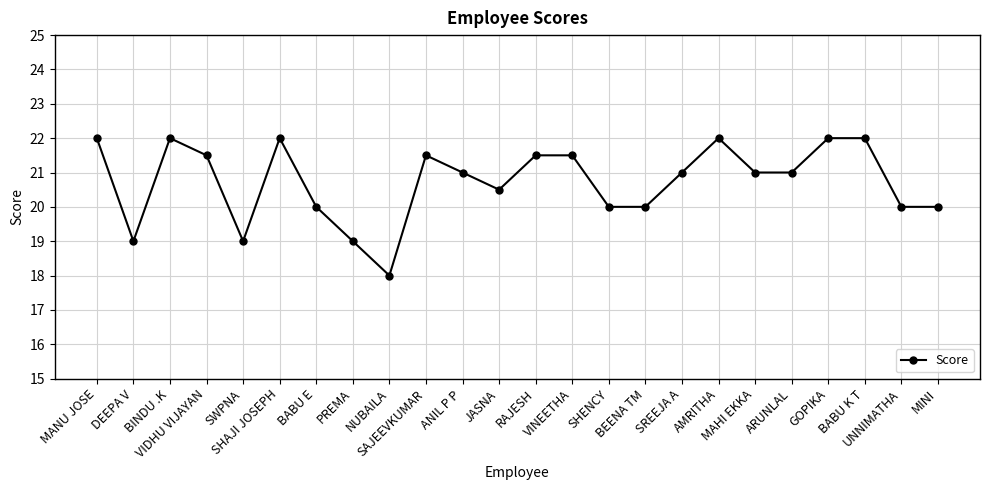

What is the difference between the maximum and minimum values?

4.0